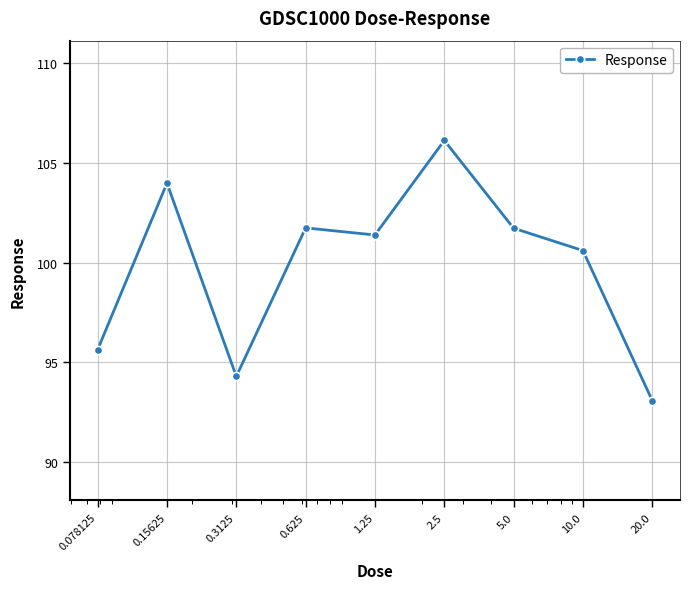

What is the greatest value displayed?

106.1